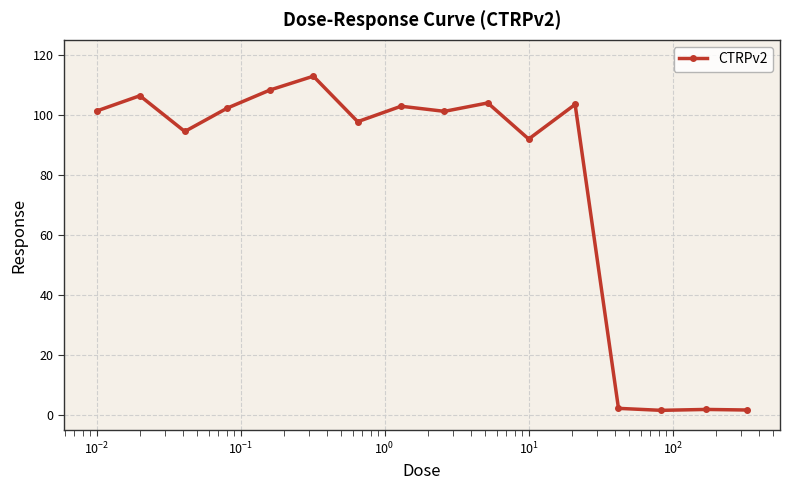

True or false: the data has more than 0 interior local peaks.

True